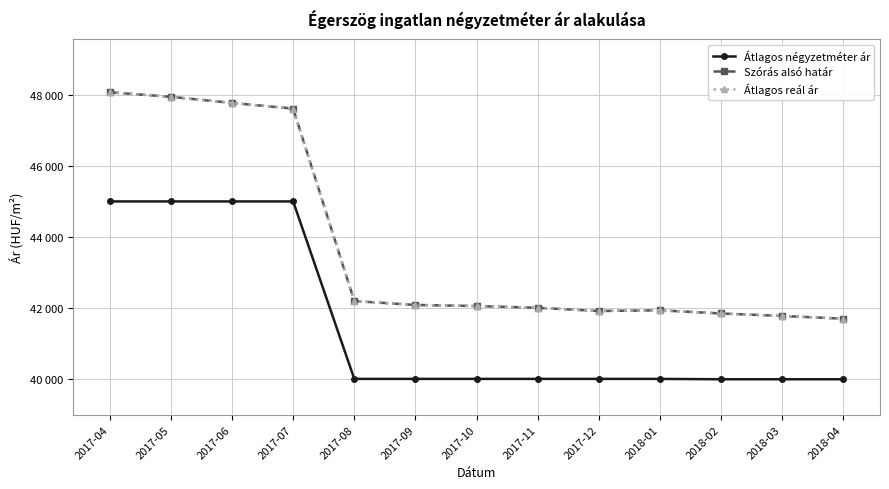

What is the average value of the Szórás alsó határ series?

43762